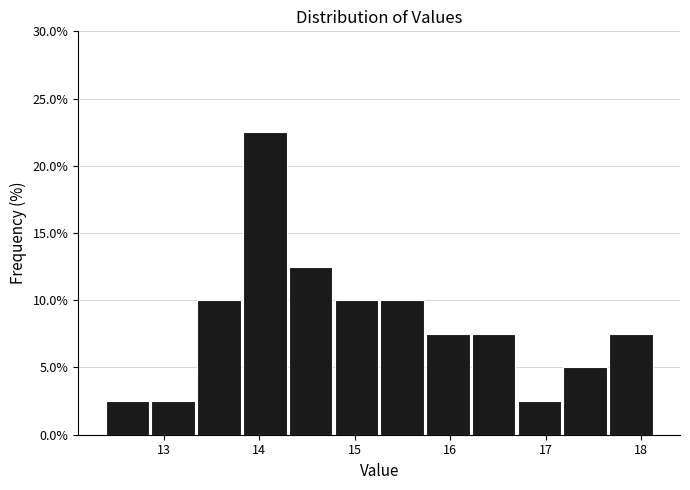

Which range on the x-axis has the tallest bar?

13.8 to 14.3